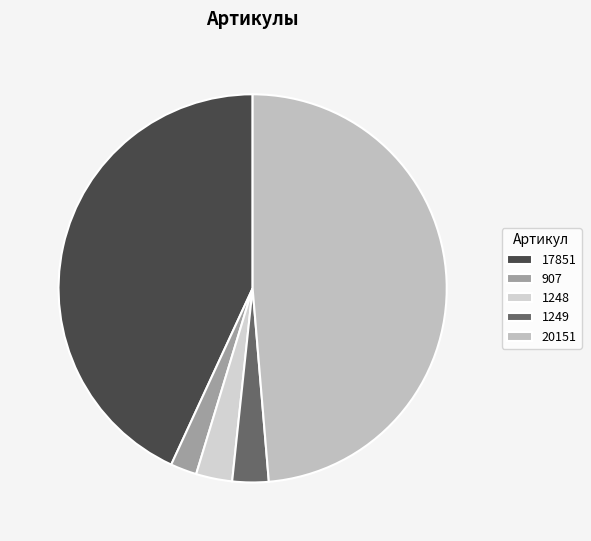

How many slices are in this pie chart?

5